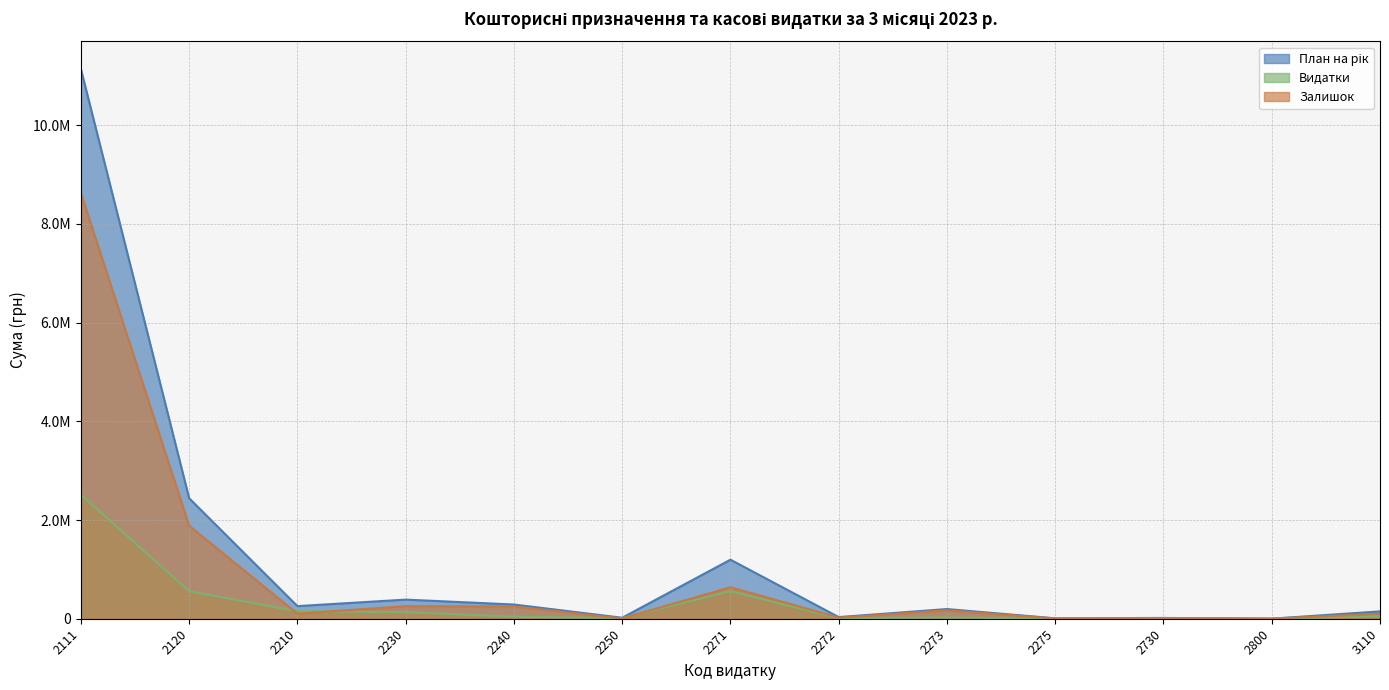

List the labels in order of План на рік value, smallest first.

2800, 2275, 2730, 2250, 2272, 3110, 2273, 2210, 2240, 2230, 2271, 2120, 2111